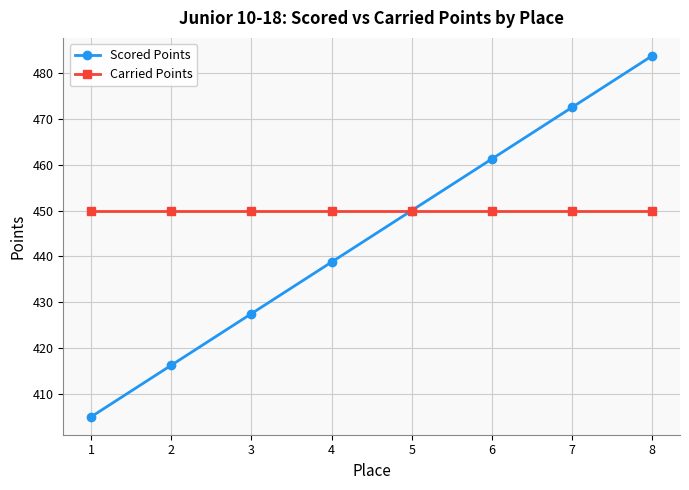

What is the average value of the Scored Points series?

444.4